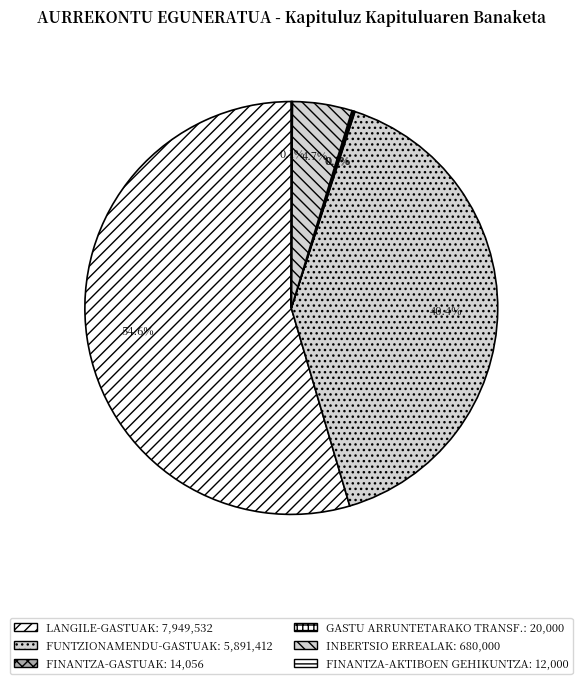

Is FINANTZA-GASTUAK the majority of the pie?

No